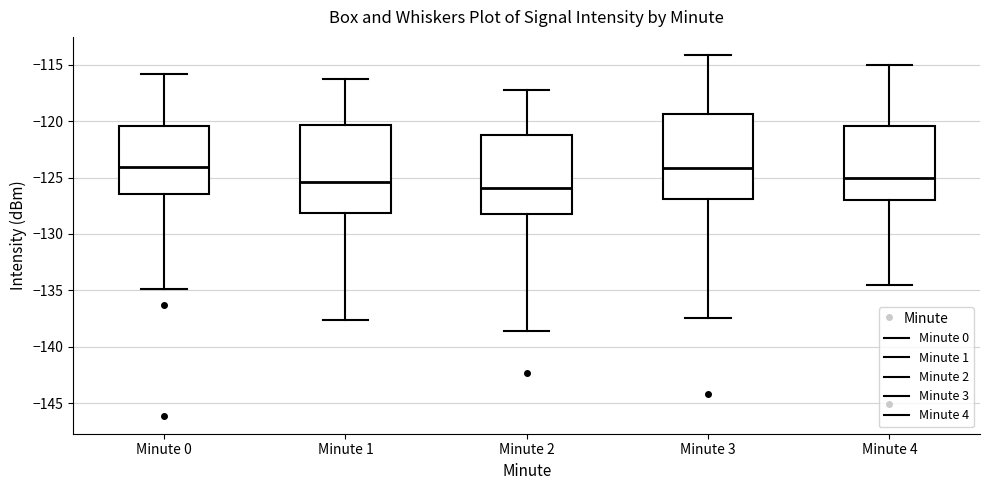

Where is the lower edge of the box for Minute 0 on the y-axis? The values are not printed on the chart, so give them approximately, as read against the axis.

-126.5